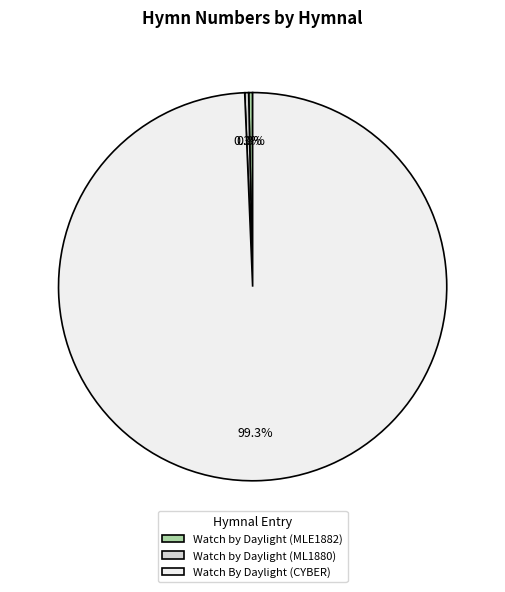

The Watch By Daylight (CYBER) slice represents 89% of the pie. True or false?

False